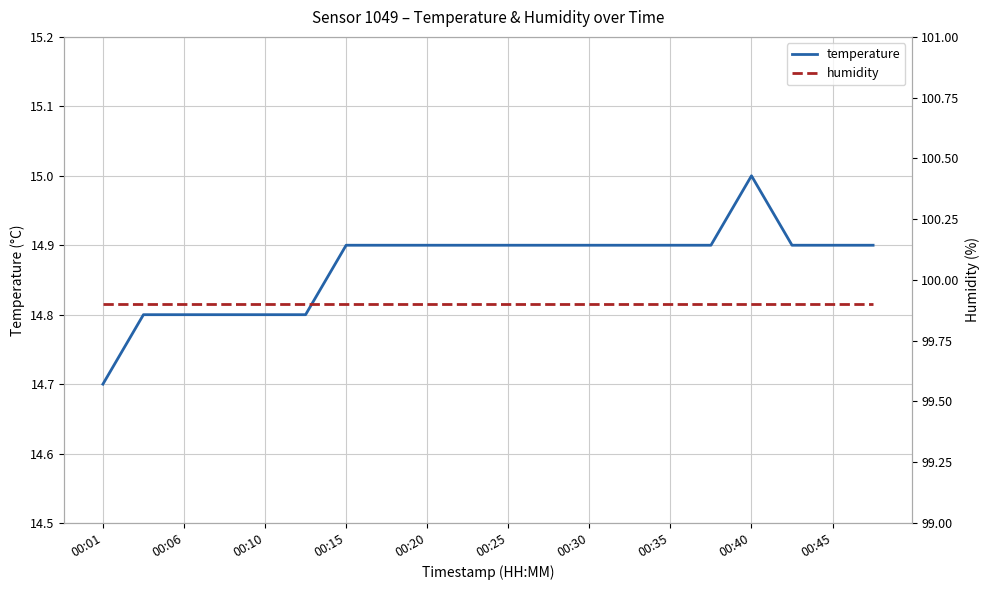

True or false: temperature and humidity intersect in this chart.

False